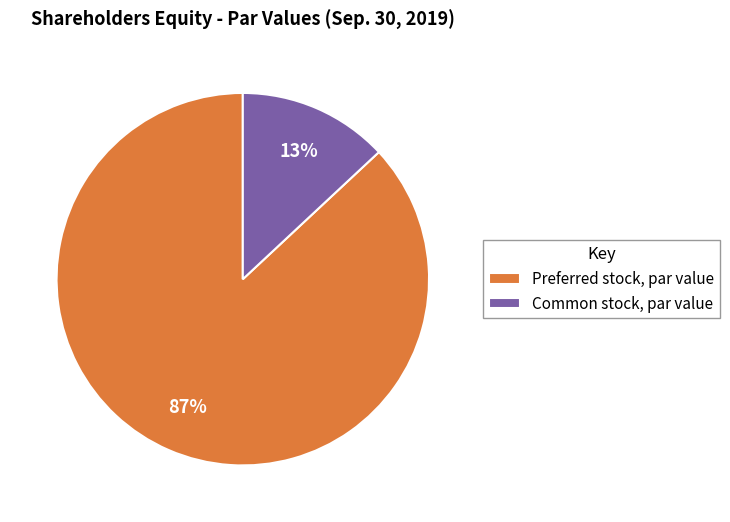

What is the majority slice?

Preferred stock, par value